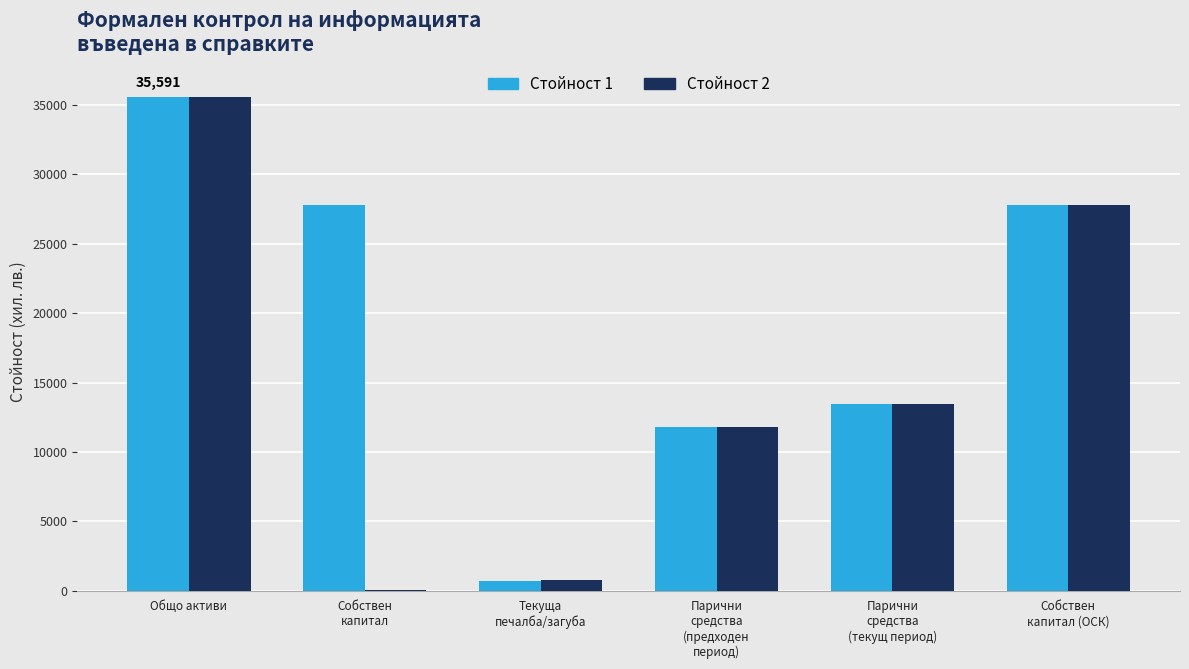

Which series has the largest total across all categories?

Стойност 1